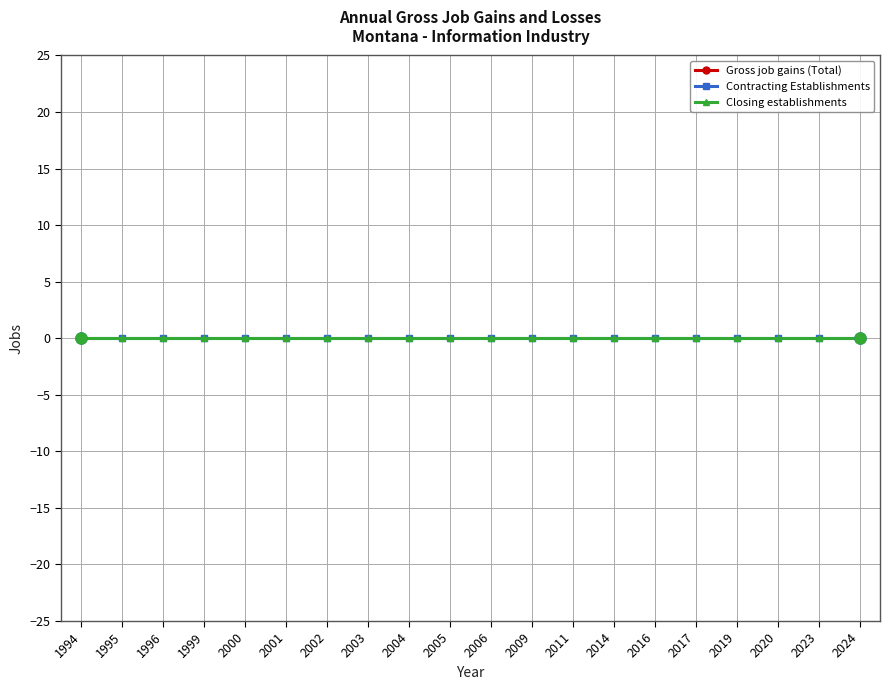

How many categories are shown in the chart?

20